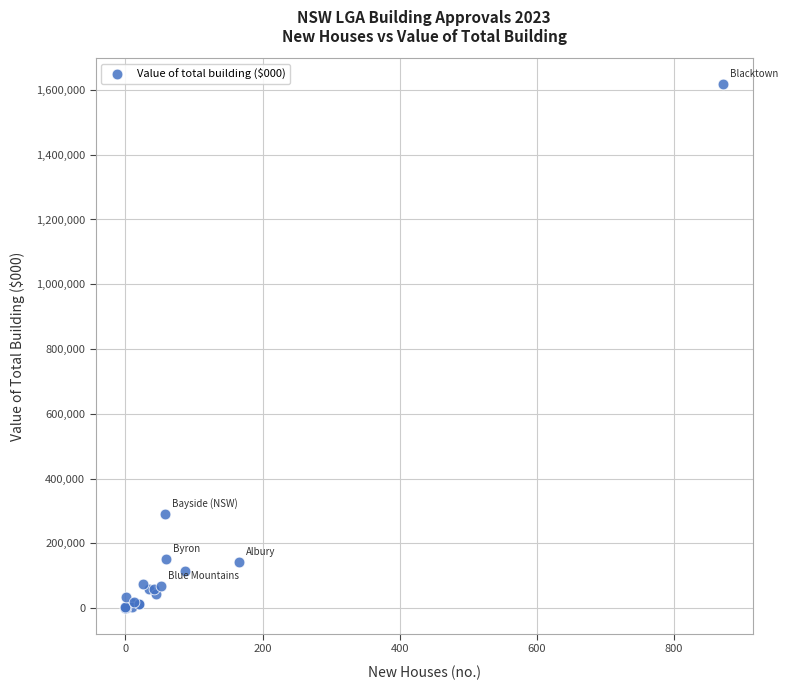

What Y value in the scatter plot is closest to 809178?

289849.6